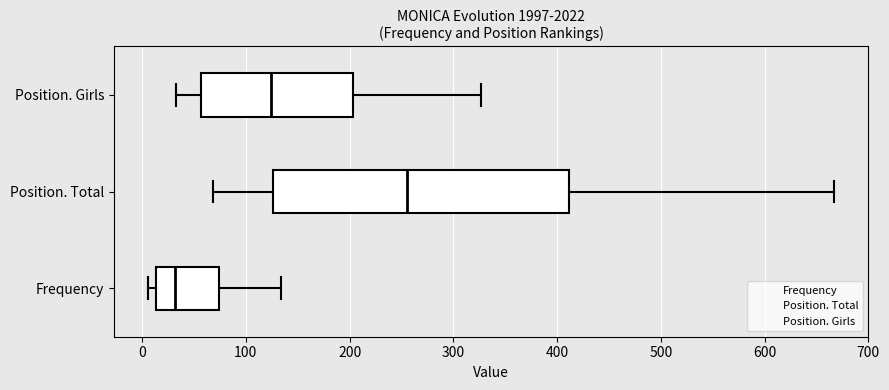

Reading bottom to top, read every box against the x-axis: the position of its median line, the range the box covers, and the ends of its whiskers. The values are not printed on the chart, so give them approximately, as read against the axis.

Frequency: median 30, box 10 to 70, whiskers 10 (just left of the box's left edge) to 130
Position. Total: median 260, box 130 to 410, whiskers 70 to 670
Position. Girls: median 120, box 60 to 200, whiskers 30 to 330